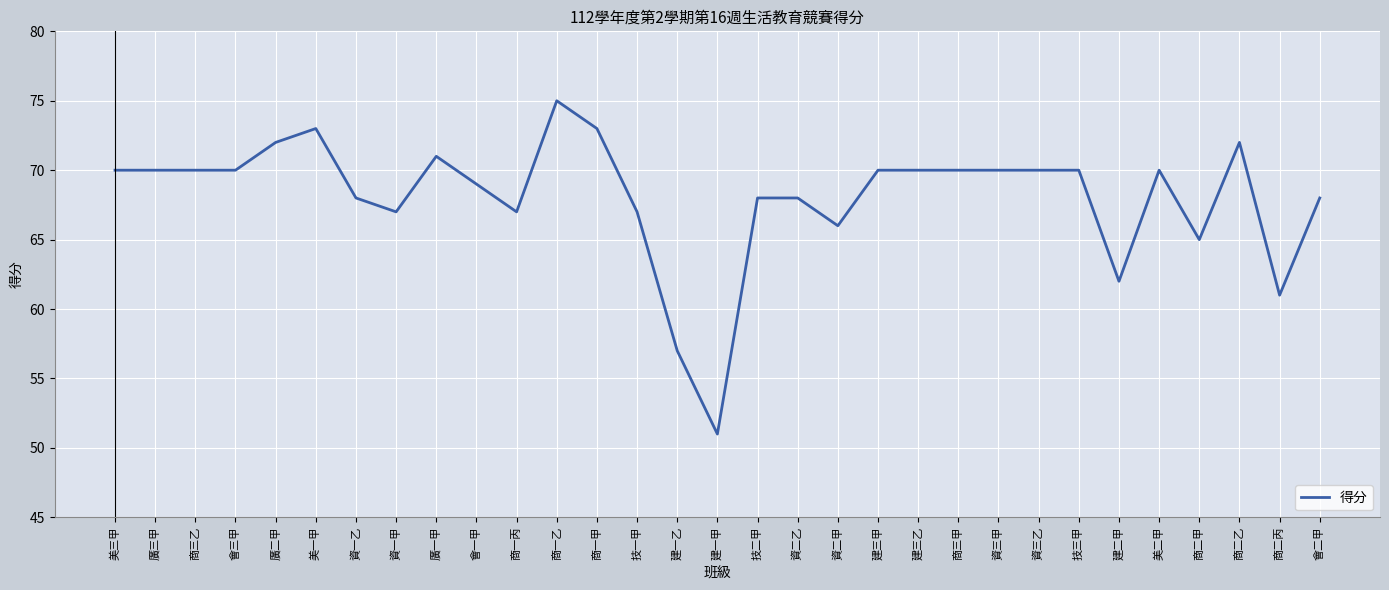

The value at 資三甲 is 70. True or false?

True